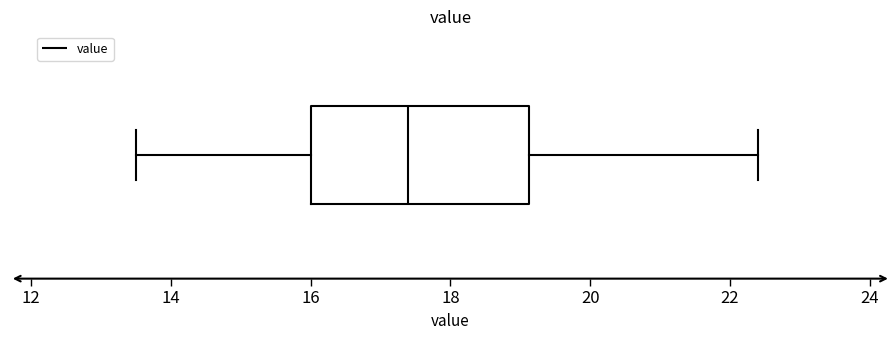

Where does the left whisker of the box end on the x-axis? The values are not printed on the chart, so give them approximately, as read against the axis.

13.6